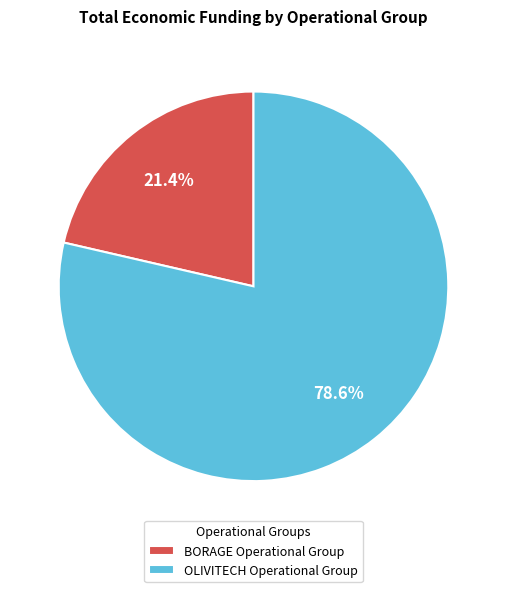

Does BORAGE Operational Group account for over 50% of the chart?

No